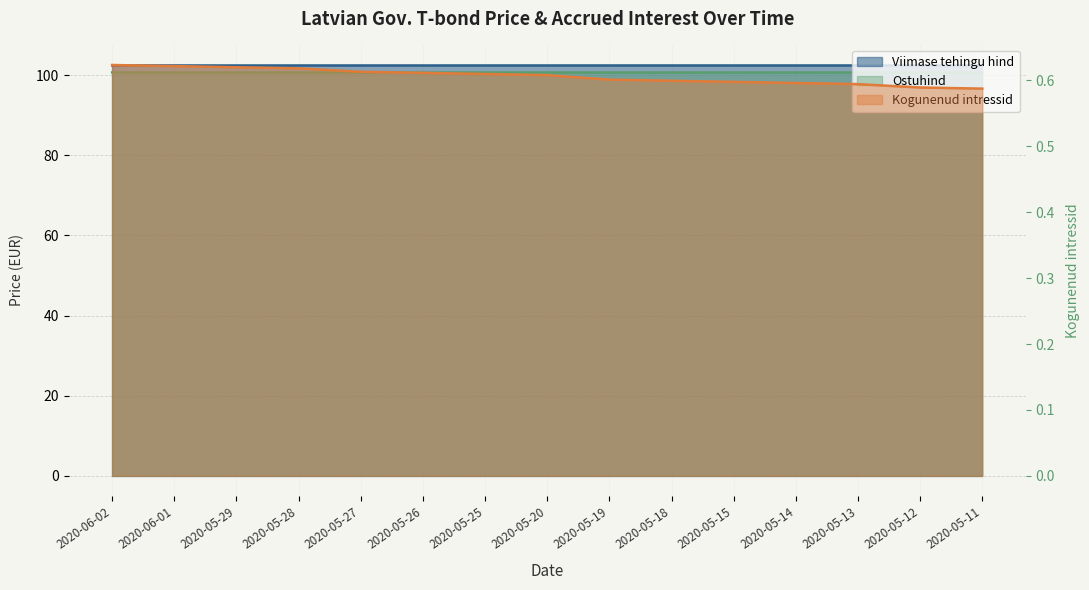

What is the label of the 10th point from the left?

2020-05-18